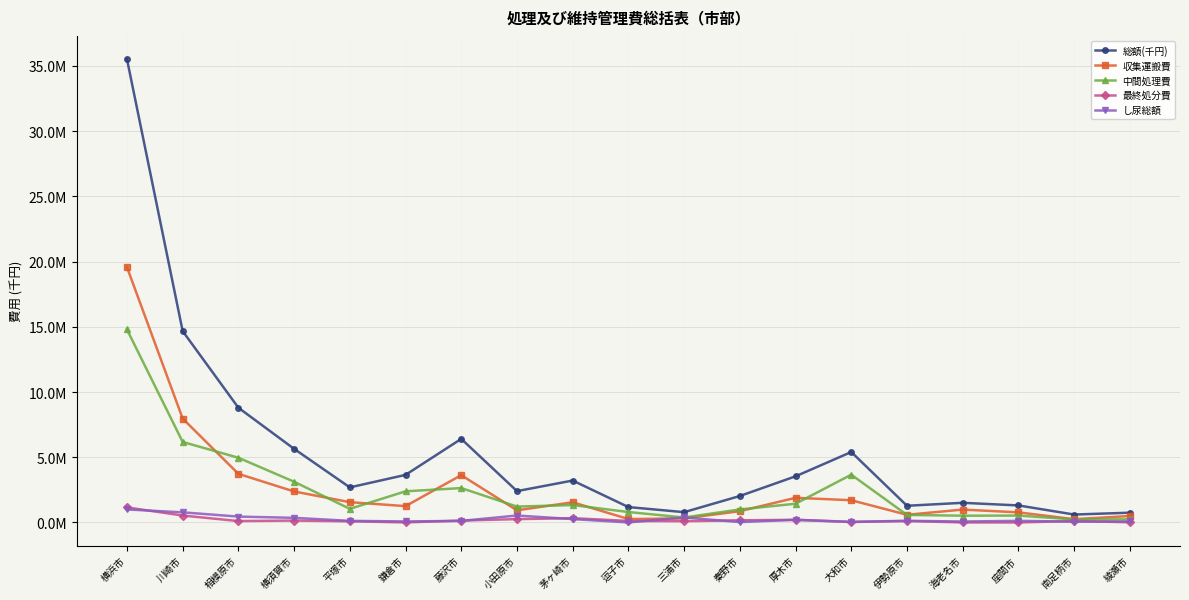

Does the chart have visible grid lines?

Yes